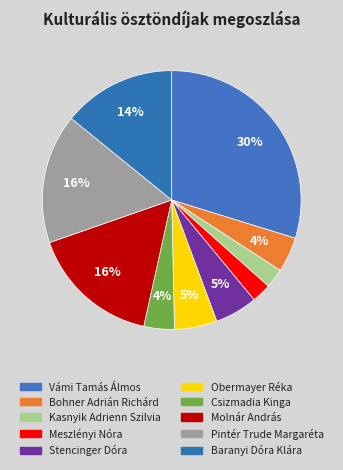

How many slices are in this pie chart?

10